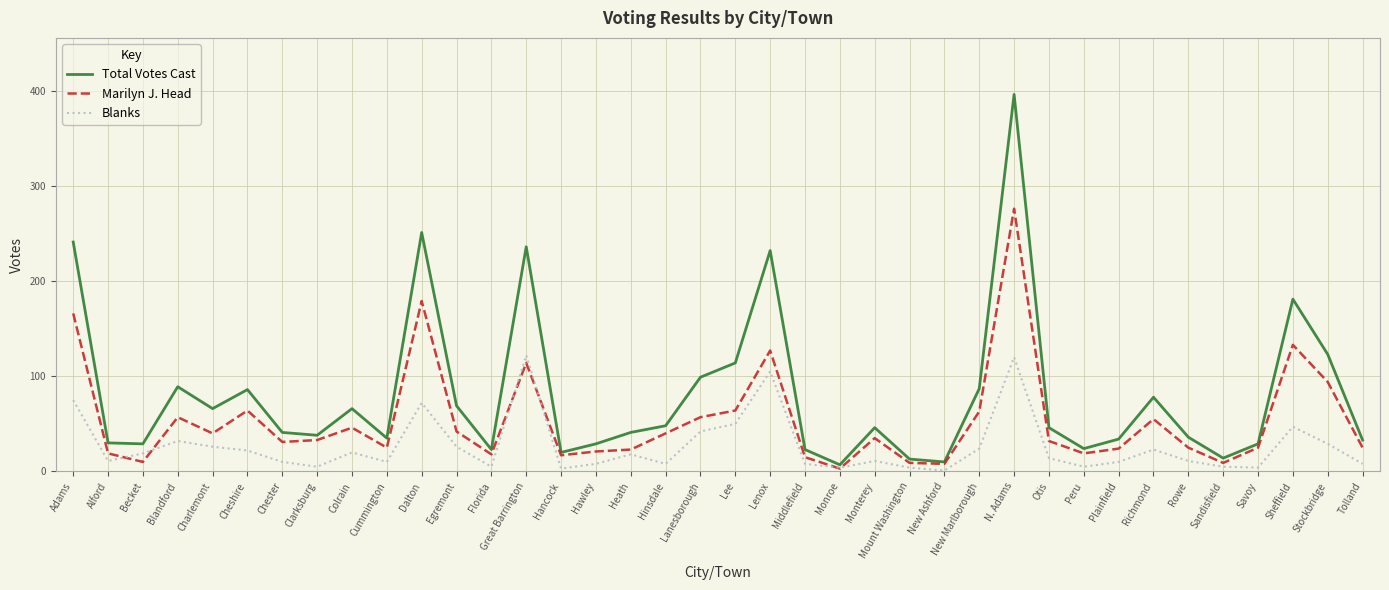

Where is the first local maximum for Marilyn J. Head?

Blandford